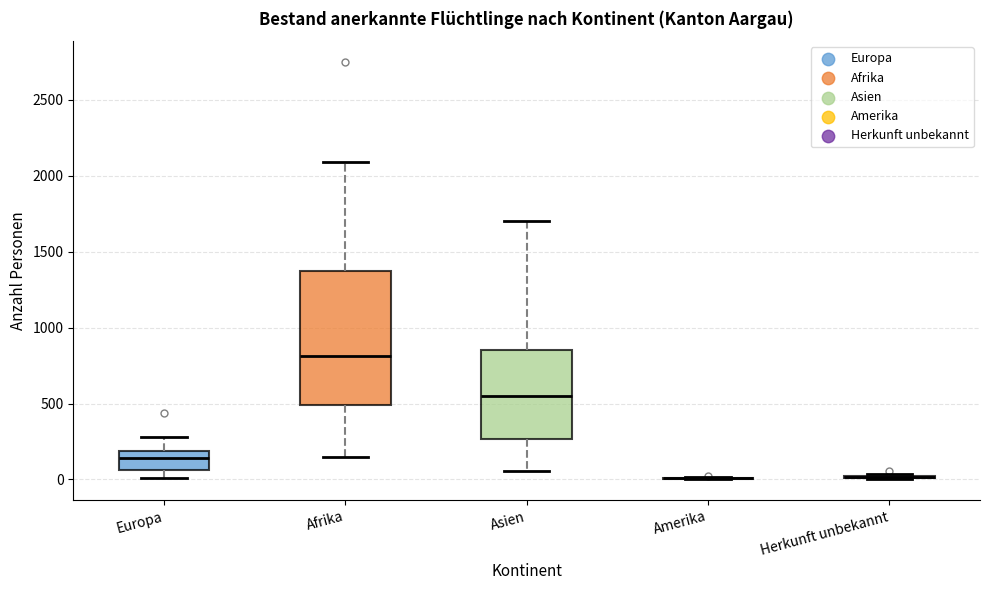

Where is the lower edge of the box for Asien on the y-axis? The values are not printed on the chart, so give them approximately, as read against the axis.

250